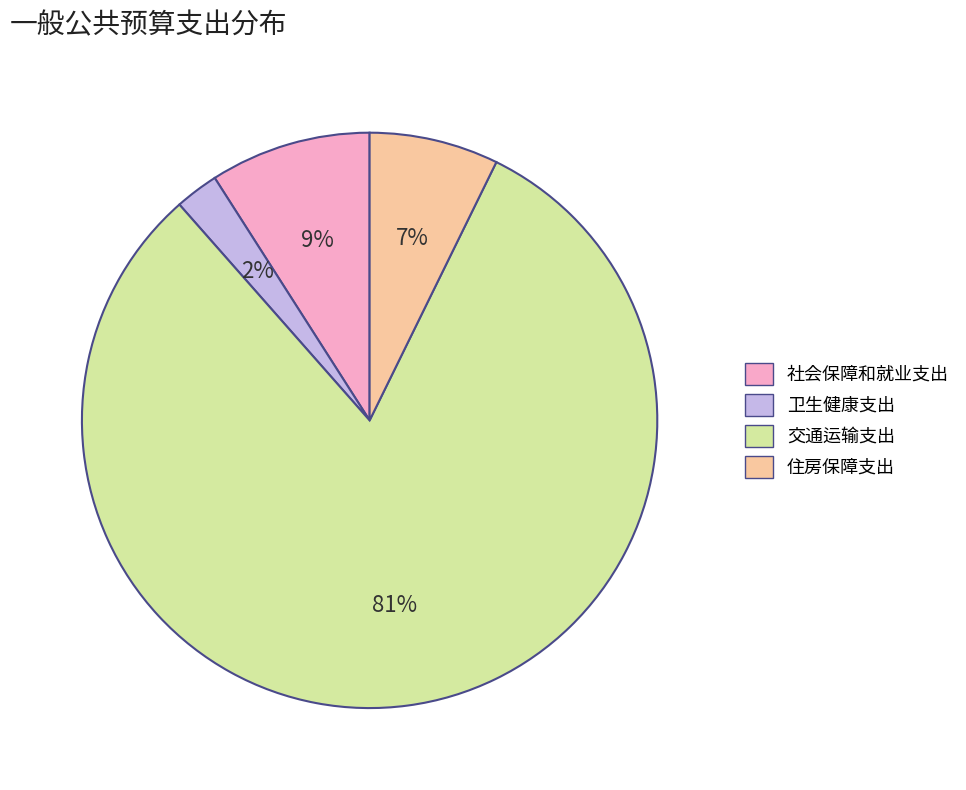

Is 交通运输支出 the majority of the pie?

Yes